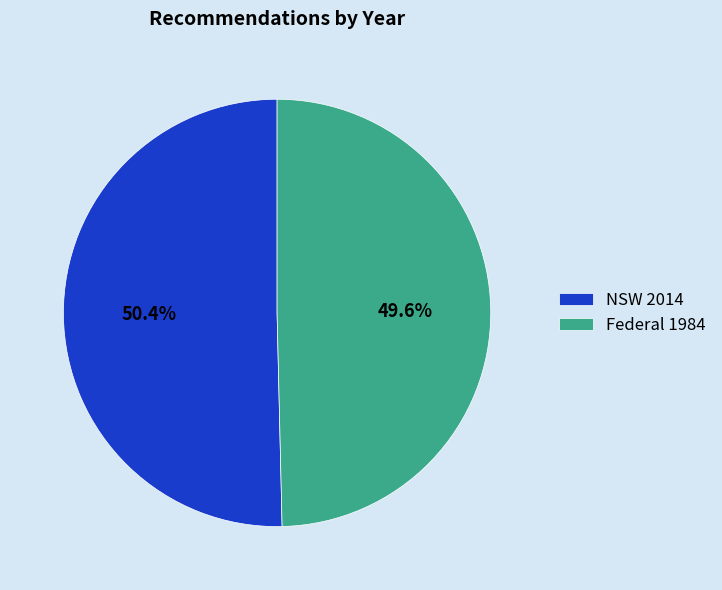

The Federal 1984 slice represents 62% of the pie. True or false?

False